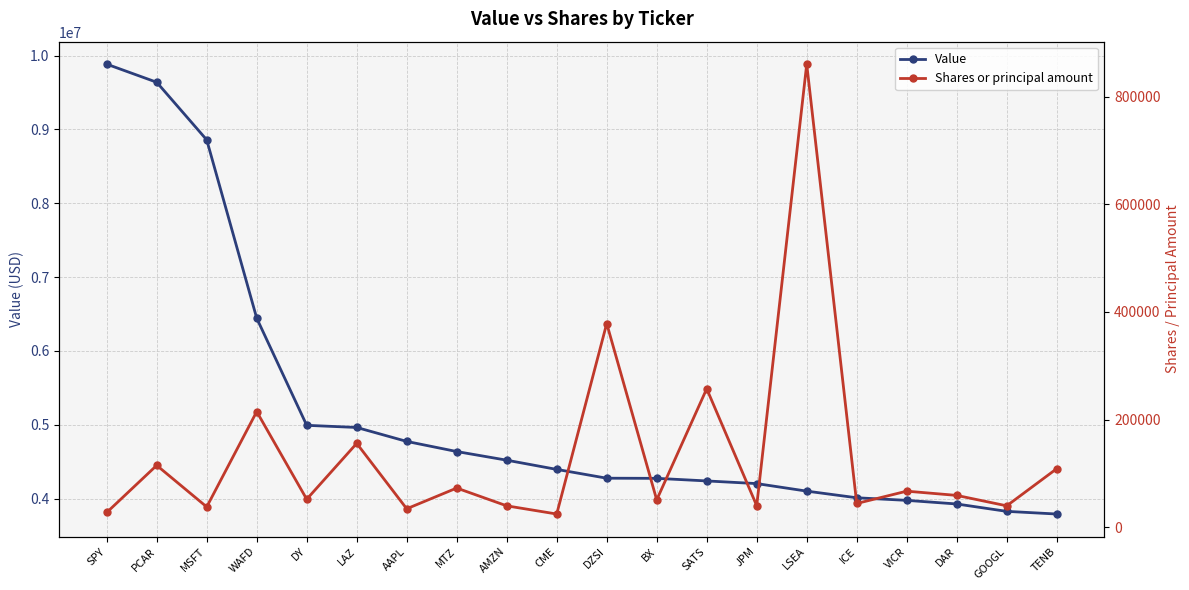

List the series in order of their peak value, lowest first.

Shares or principal amount, Value